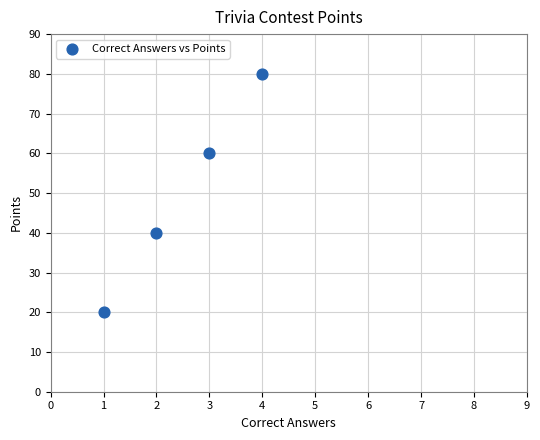

What is the range of Y values (max minus min)?

60